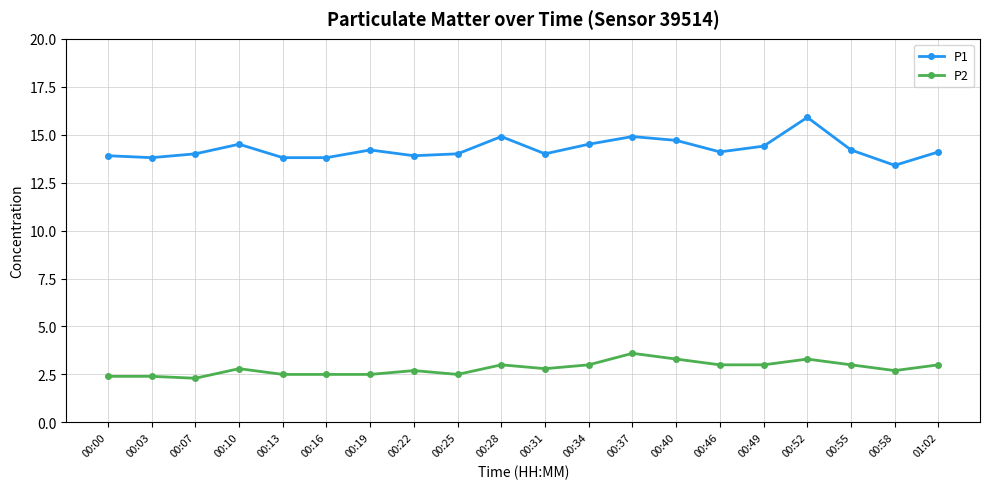

Reading left to right, list all the values displayed in this chart.

P1: 00:00=13.9	00:03=13.8	00:07=14.0	00:10=14.5	00:13=13.8	00:16=13.8	00:19=14.2	00:22=13.9	00:25=14.0	00:28=14.9	00:31=14.0	00:34=14.5	00:37=14.9	00:40=14.7	00:46=14.1	00:49=14.4	00:52=15.9	00:55=14.2	00:58=13.4	01:02=14.1
P2: 00:00=2.4	00:03=2.4	00:07=2.3	00:10=2.8	00:13=2.5	00:16=2.5	00:19=2.5	00:22=2.7	00:25=2.5	00:28=3.0	00:31=2.8	00:34=3.0	00:37=3.6	00:40=3.3	00:46=3.0	00:49=3.0	00:52=3.3	00:55=3.0	00:58=2.7	01:02=3.0